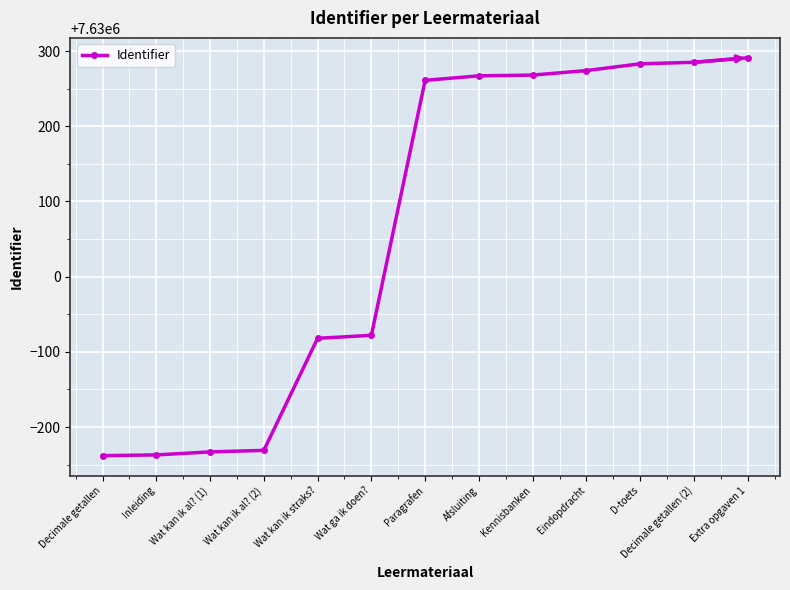

What is the difference between the maximum and minimum values?

529